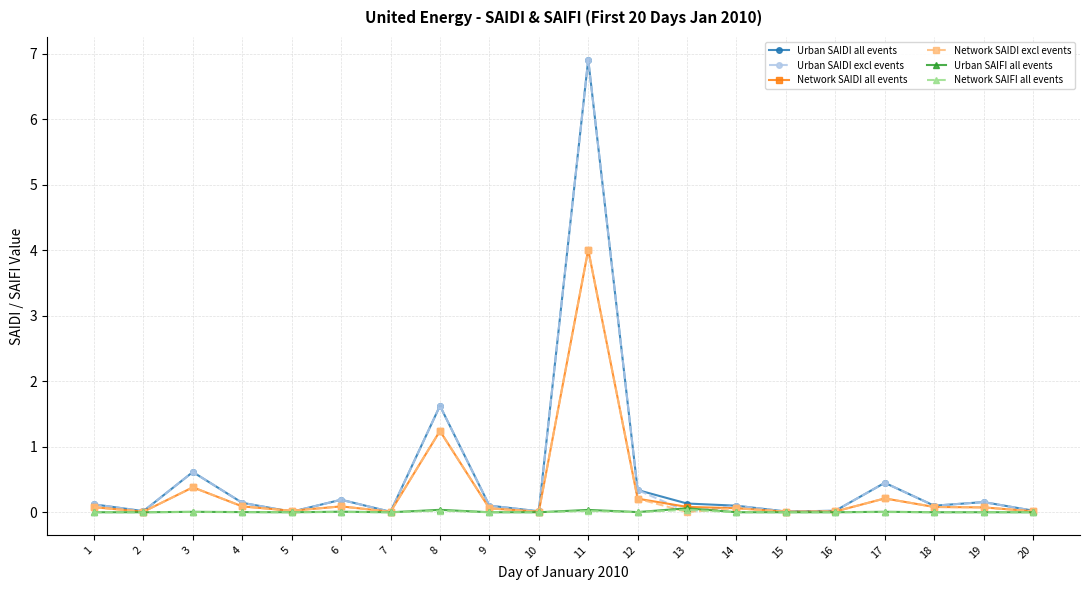

What is the maximum value shown in the chart?

6.9